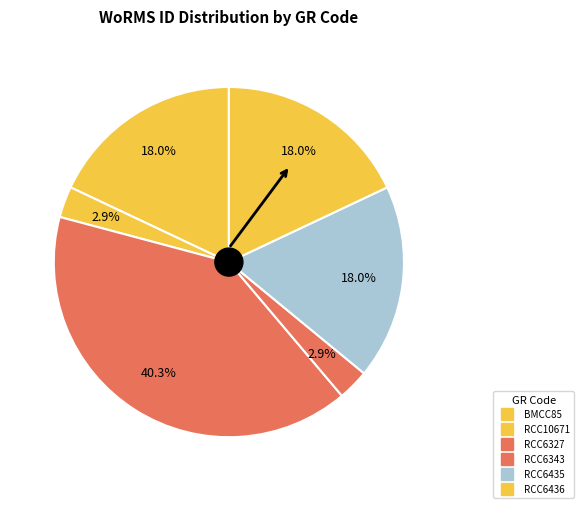

Is it true that RCC10671 is 3% of the pie?

True